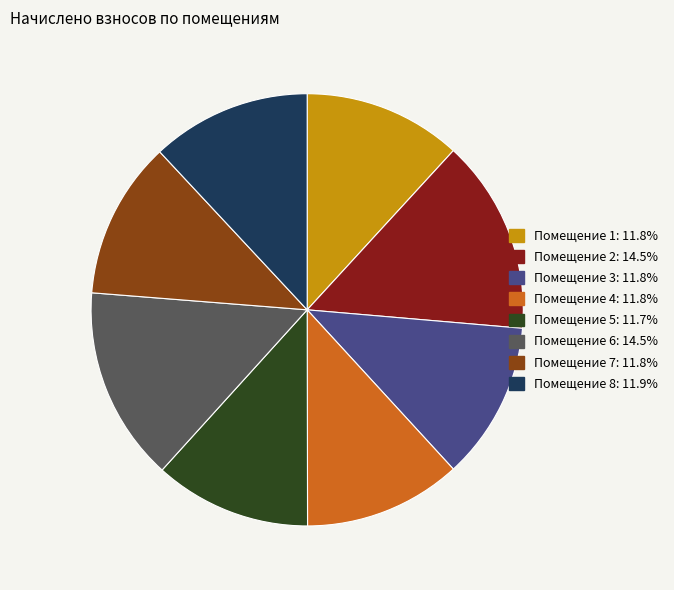

Is there any slice that represents more than half of the pie?

No